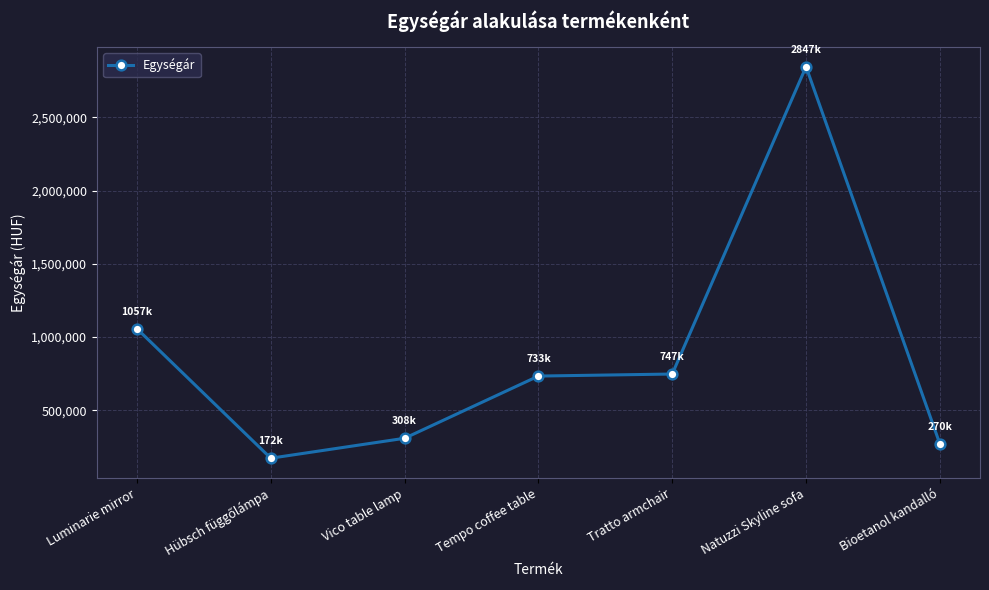

Reading left to right, extract all data points from this chart.

1056800	171790	308000	733100	747000	2847000	270000